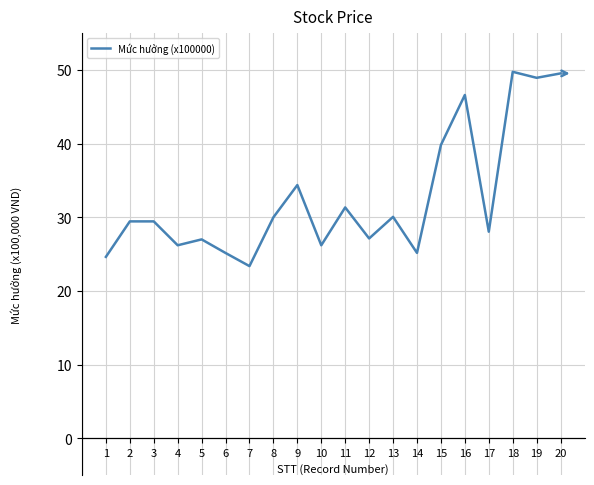

The chart shows a value of 34.4 at 9. True or false?

True